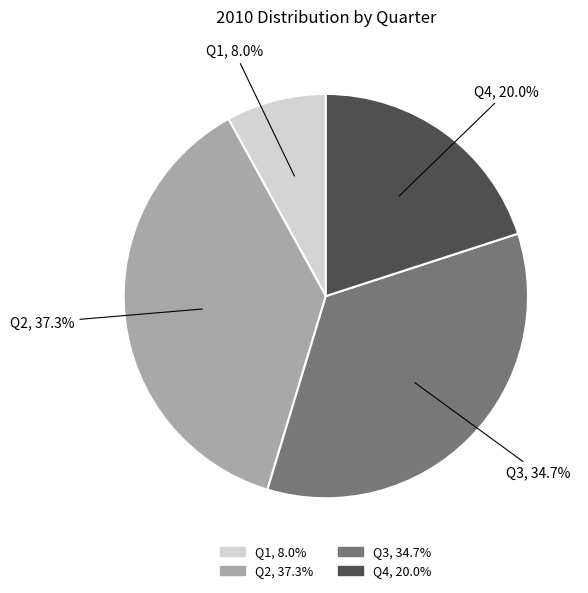

Does any single category account for the majority?

No